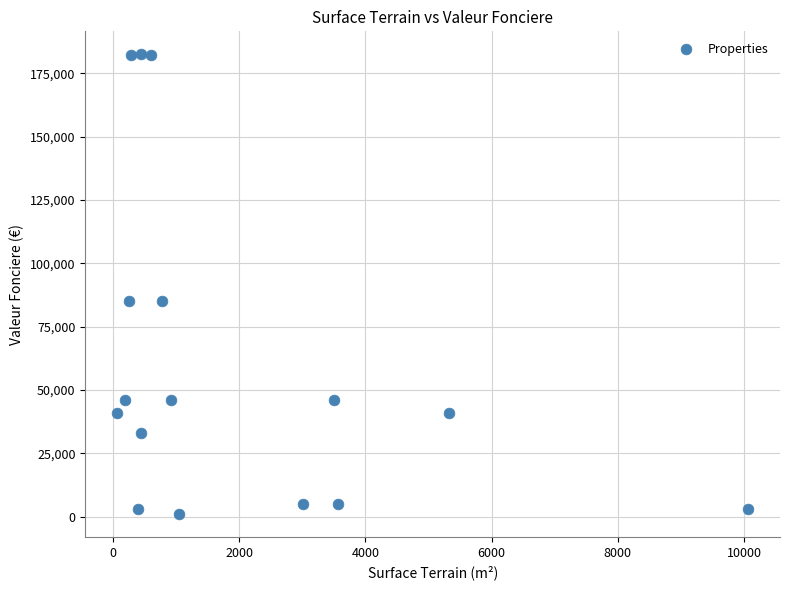

What is the range of Y values (max minus min)?

181450